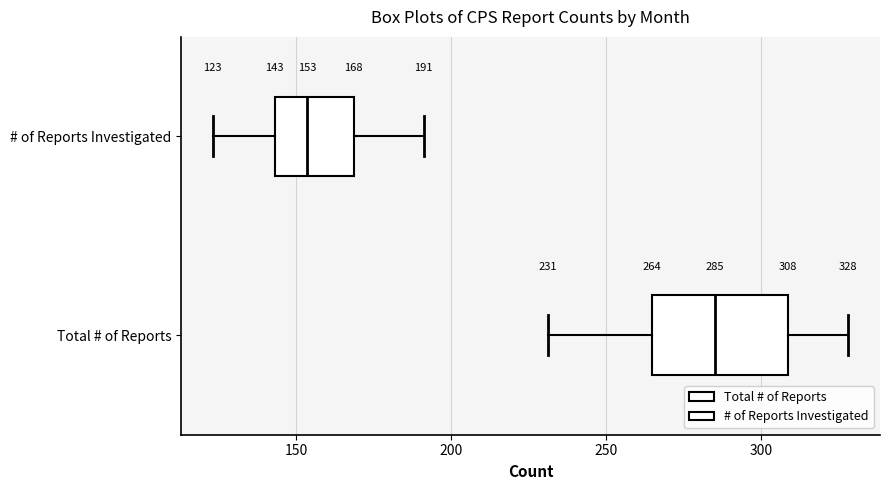

Comparing the boxes themselves (not the whiskers), which one is the widest?

Total # of Reports